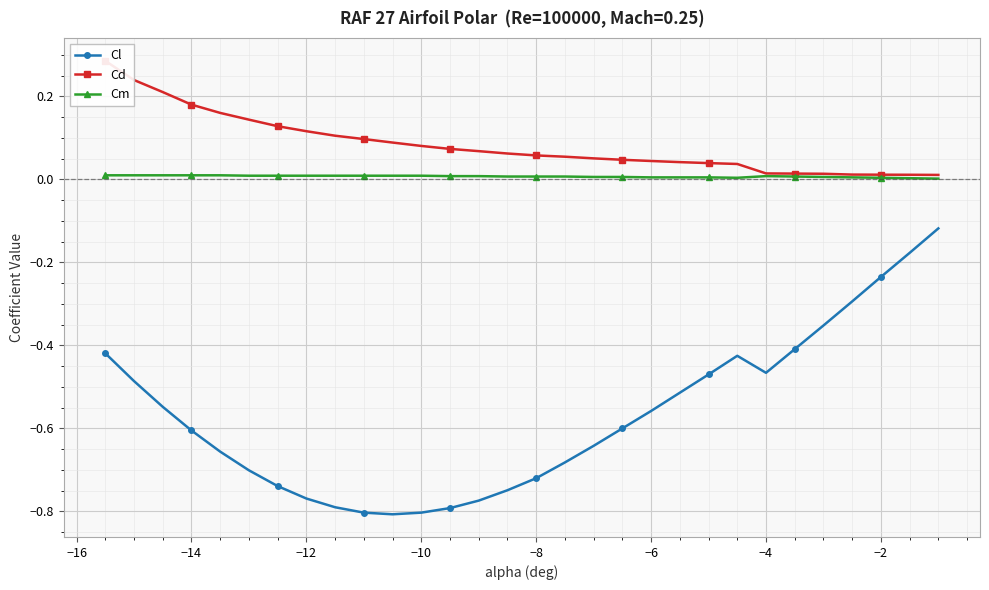

How many lines are shown in the chart?

3